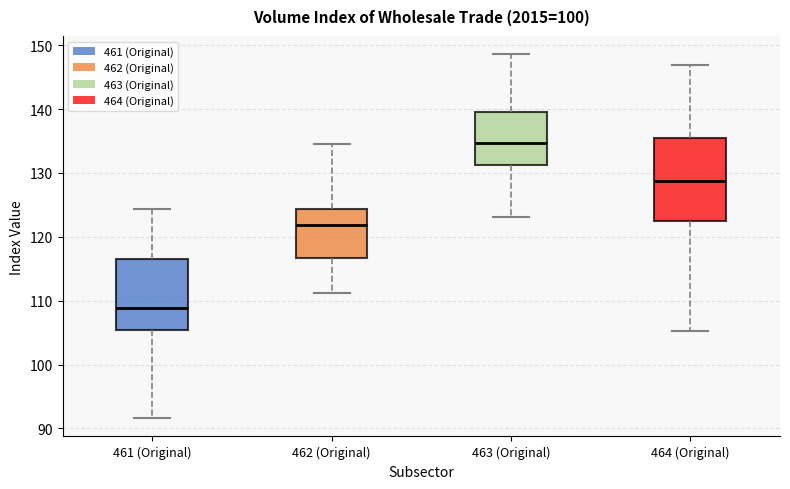

Reading left to right, transcribe this box plot: for each box, give where its median line is, the range the box spans, and where its two whiskers end, as read against the y-axis. The values are not printed on the chart, so give them approximately, as read against the axis.

461 (Original): median 109, box 105 to 117, whiskers 92 to 124
462 (Original): median 122, box 117 to 124, whiskers 111 to 135
463 (Original): median 135, box 131 to 140, whiskers 123 to 149
464 (Original): median 129, box 122 to 135, whiskers 105 to 147